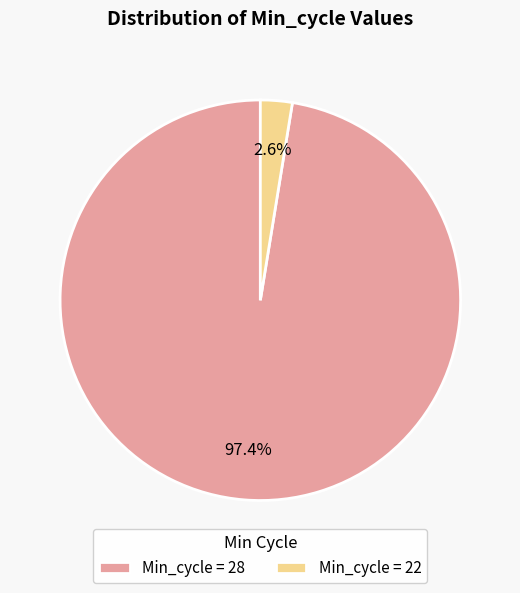

Rank the categories by value from highest to lowest.

Min_cycle = 28, Min_cycle = 22